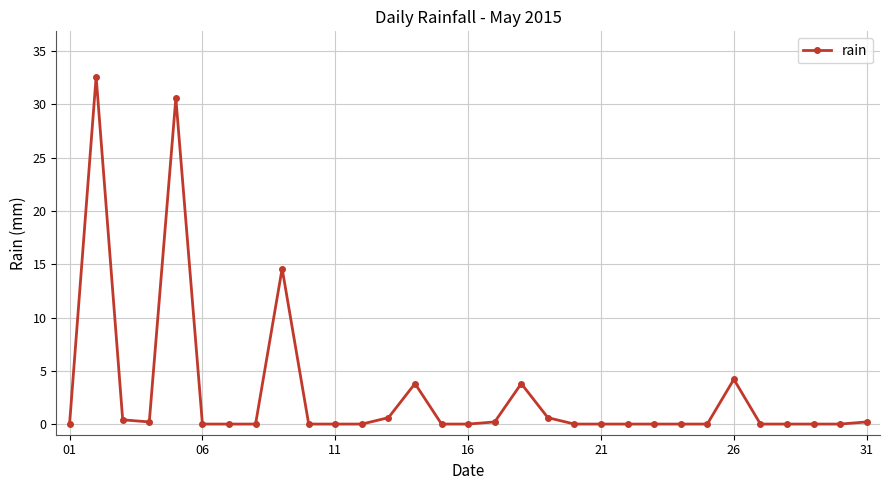

What is the difference between the second highest and minimum values?

30.6